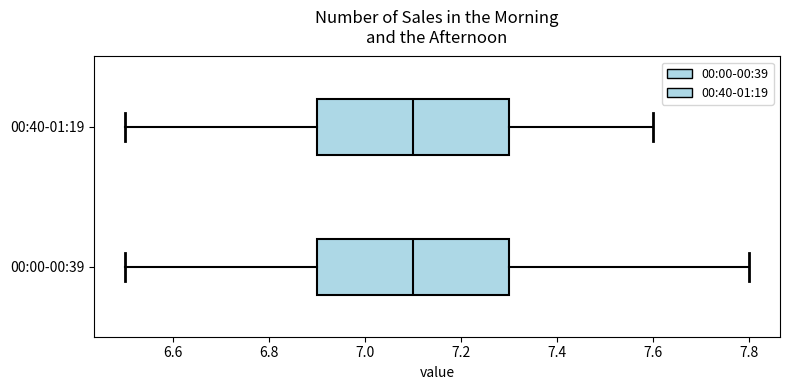

Reading bottom to top, read every box against the x-axis: the position of its median line, the range the box covers, and the ends of its whiskers. The values are not printed on the chart, so give them approximately, as read against the axis.

00:00-00:39: median 7.1, box 6.9 to 7.3, whiskers 6.5 to 7.8
00:40-01:19: median 7.1, box 6.9 to 7.3, whiskers 6.5 to 7.6